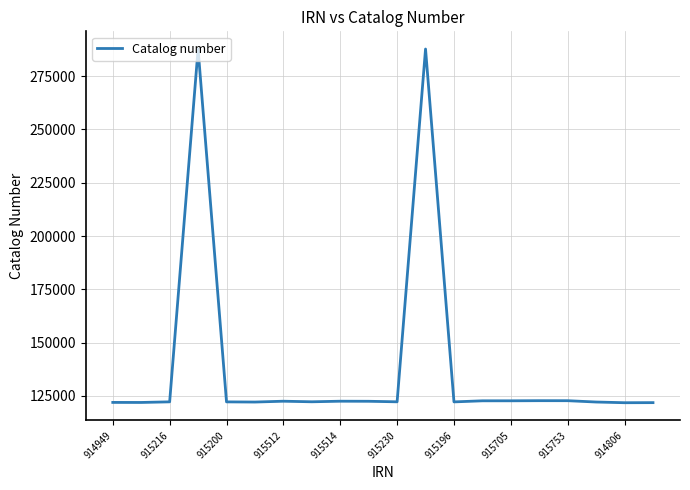

What is the greatest value displayed?

287737